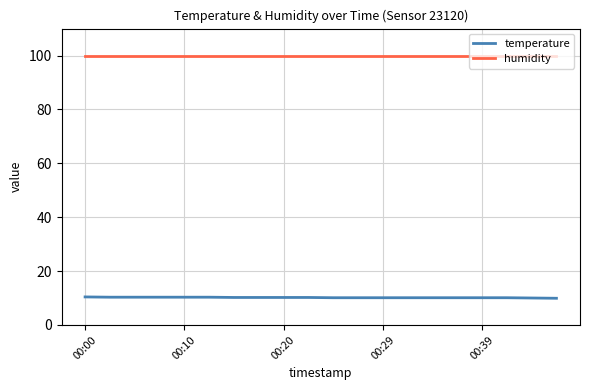

What is the smallest value displayed?

9.9